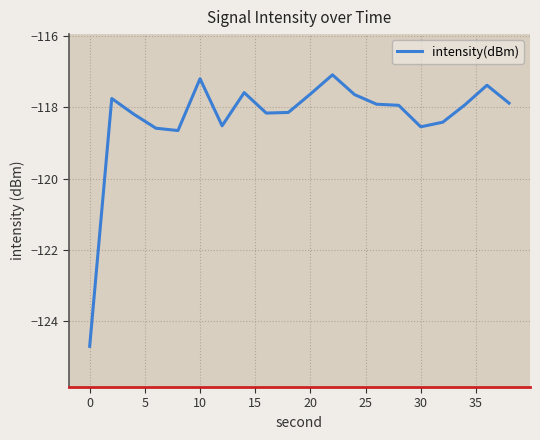

What is the smallest value displayed?

-124.7